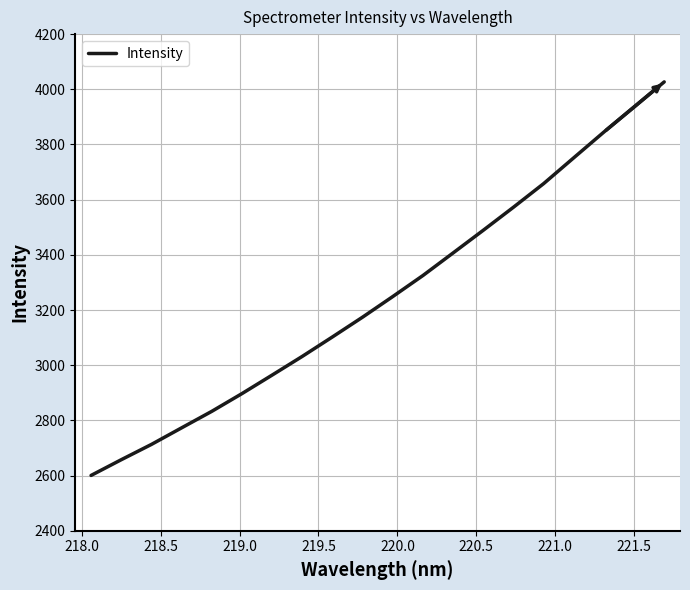

What is the difference between the maximum and minimum values?

1426.3